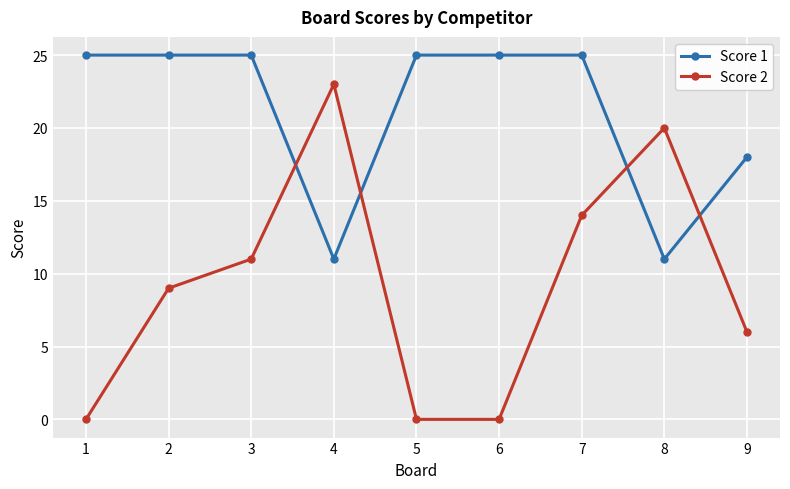

What are all the series names shown in the legend?

Score 1, Score 2